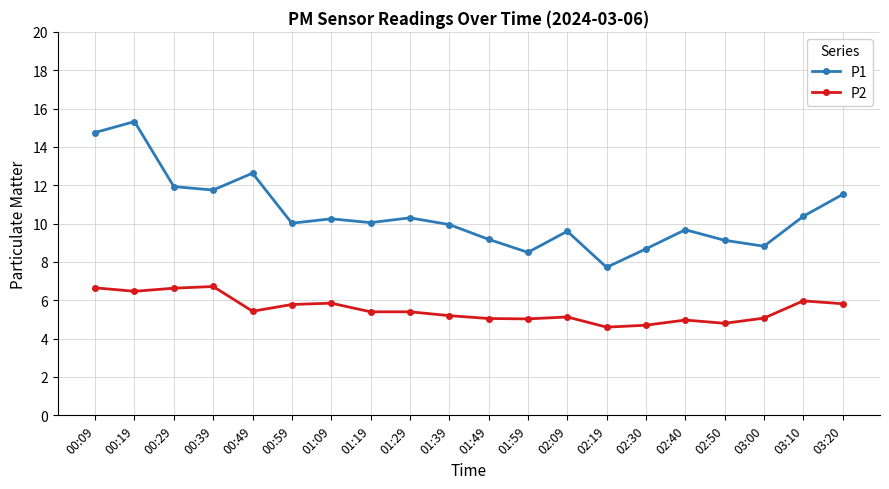

What is the spread (max minus min) of values at 03:10?

4.4